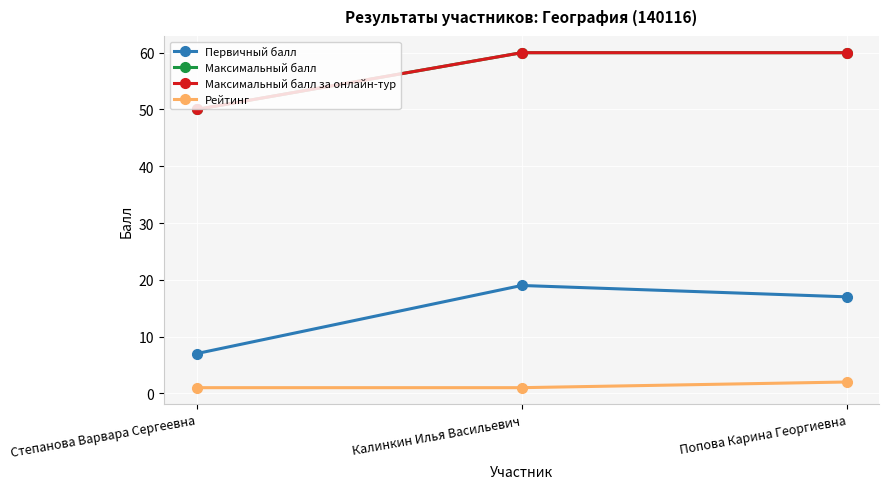

Is this an area chart (filled region under the line)?

No